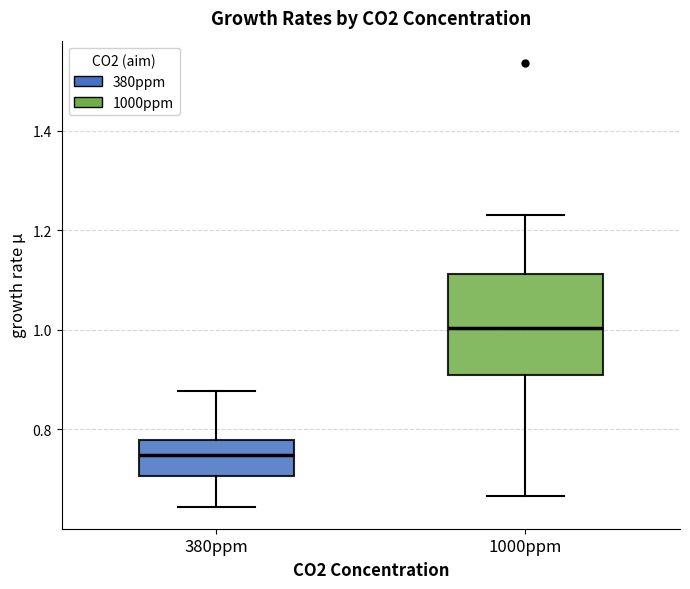

Reading left to right, read every box against the y-axis: the position of its median line, the range the box covers, and the ends of its whiskers. The values are not printed on the chart, so give them approximately, as read against the axis.

380ppm: median 0.74, box 0.70 to 0.78, whiskers 0.64 to 0.88
1000ppm: median 1.00, box 0.90 to 1.12, whiskers 0.66 to 1.24